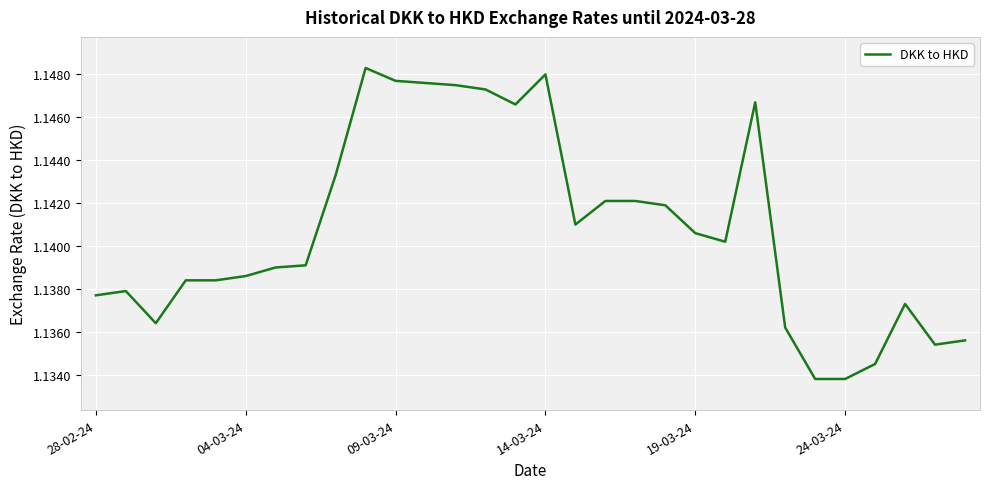

How many values are between 1 and 2?

30